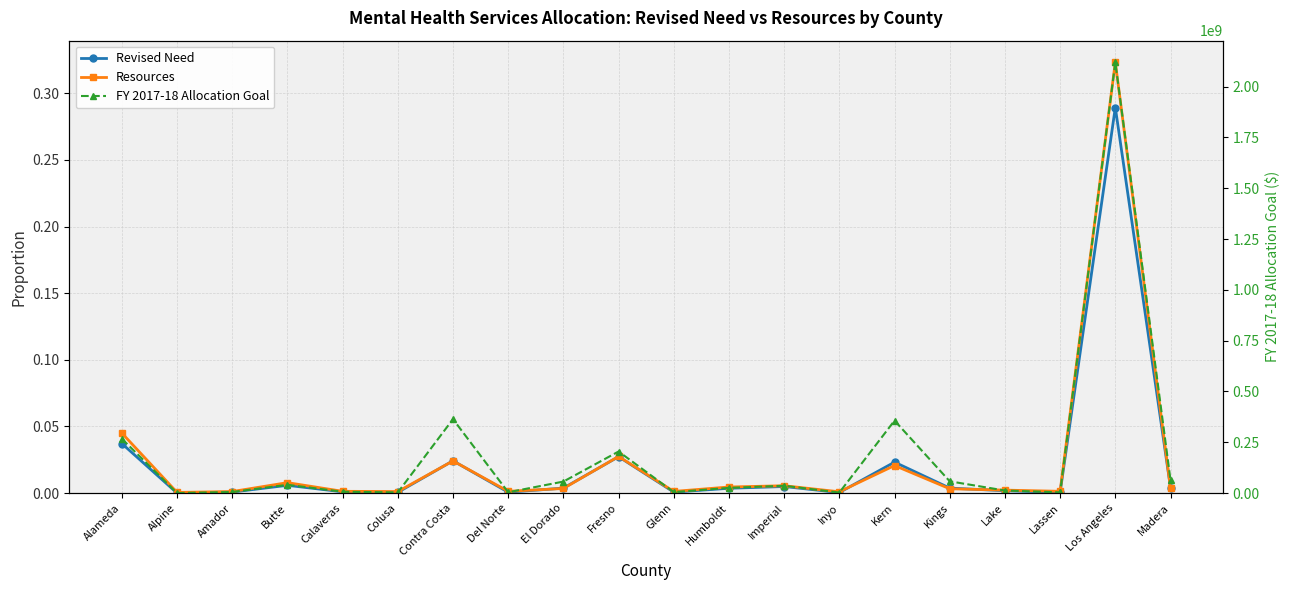

Reading left to right, list all the values displayed in this chart.

Revised Need: 0.0	0.0	0.0	0.0	0.0	0.0	0.0	0.0	0.0	0.0	0.0	0.0	0.0	0.0	0.0	0.0	0.0	0.0	0.3	0.0
Resources: 0.0	0.0	0.0	0.0	0.0	0.0	0.0	0.0	0.0	0.0	0.0	0.0	0.0	0.0	0.0	0.0	0.0	0.0	0.3	0.0
FY 2017-18 Allocation Goal: 267268381.7	165147.3	5479887.6	40723822.4	6771039.2	3340479.4	363969631.4	4076135.6	56698070.1	204647529.0	4841818.5	25680404.8	36159751.6	2604823.3	356830764.1	57981715.0	12648781.7	3768361.1	2120476293.1	64767767.6